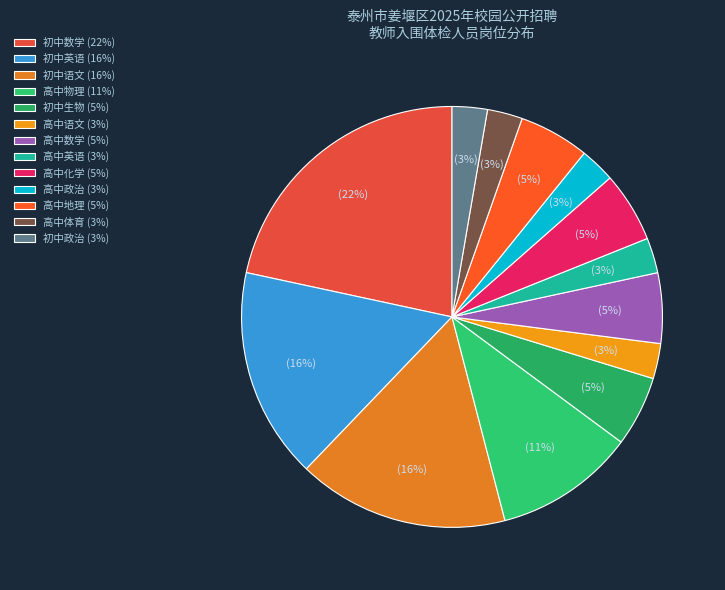

How many slices are in this pie chart?

13